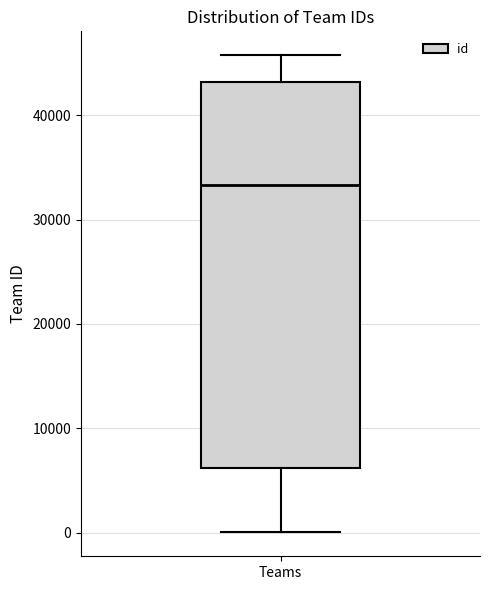

Where does the upper whisker of the box for Teams end on the y-axis? The values are not printed on the chart, so give them approximately, as read against the axis.

46000